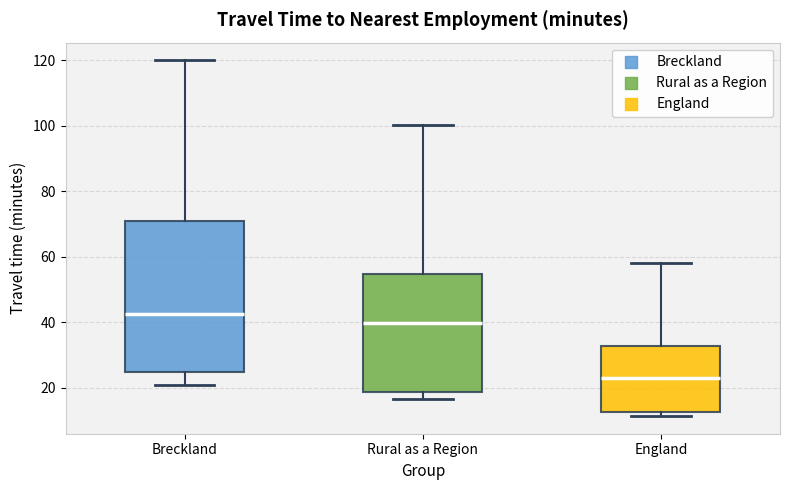

Which box has the lowest median line?

England